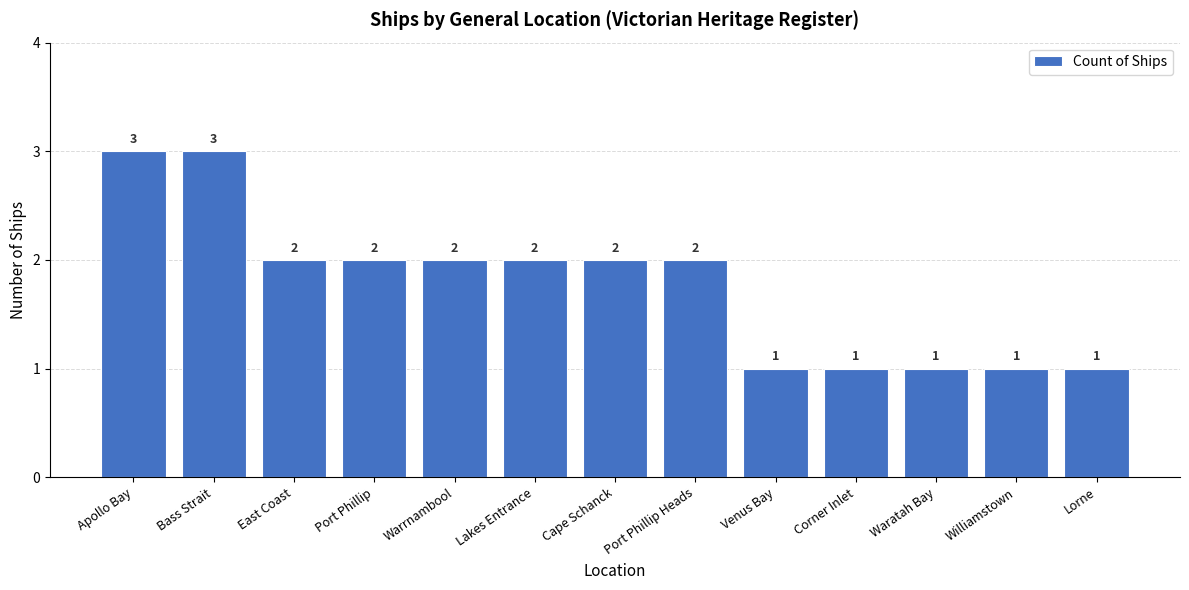

What is the greatest value displayed?

3